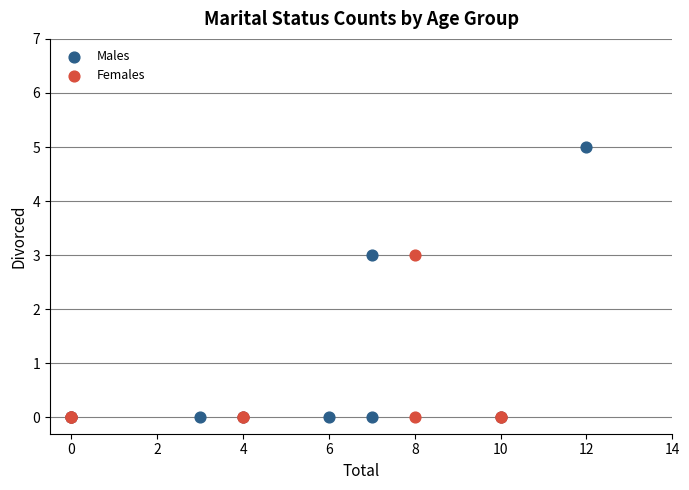

Which series has the widest spread of Y values?

Males